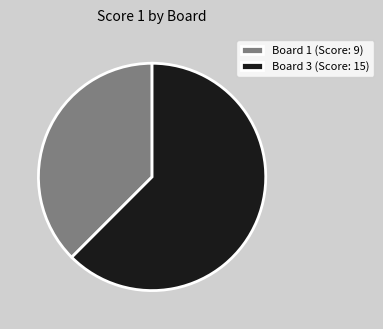

Is there any slice that represents more than half of the pie?

Yes